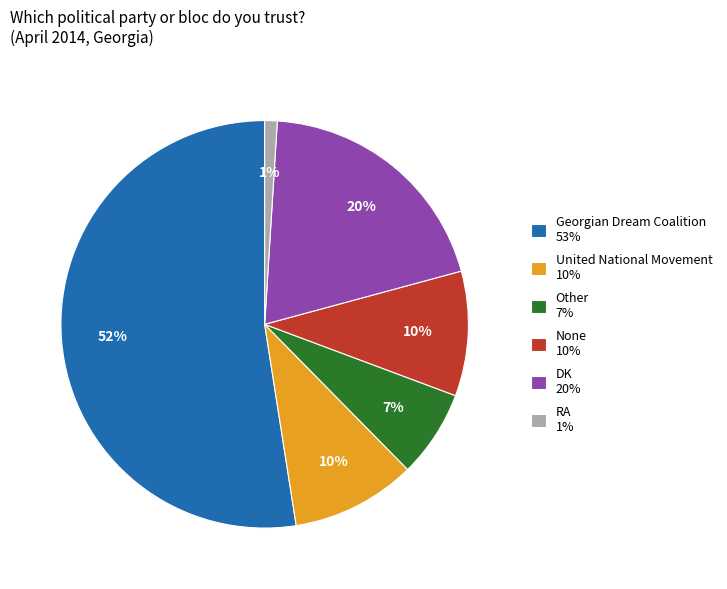

Count the number of slices in the pie.

6